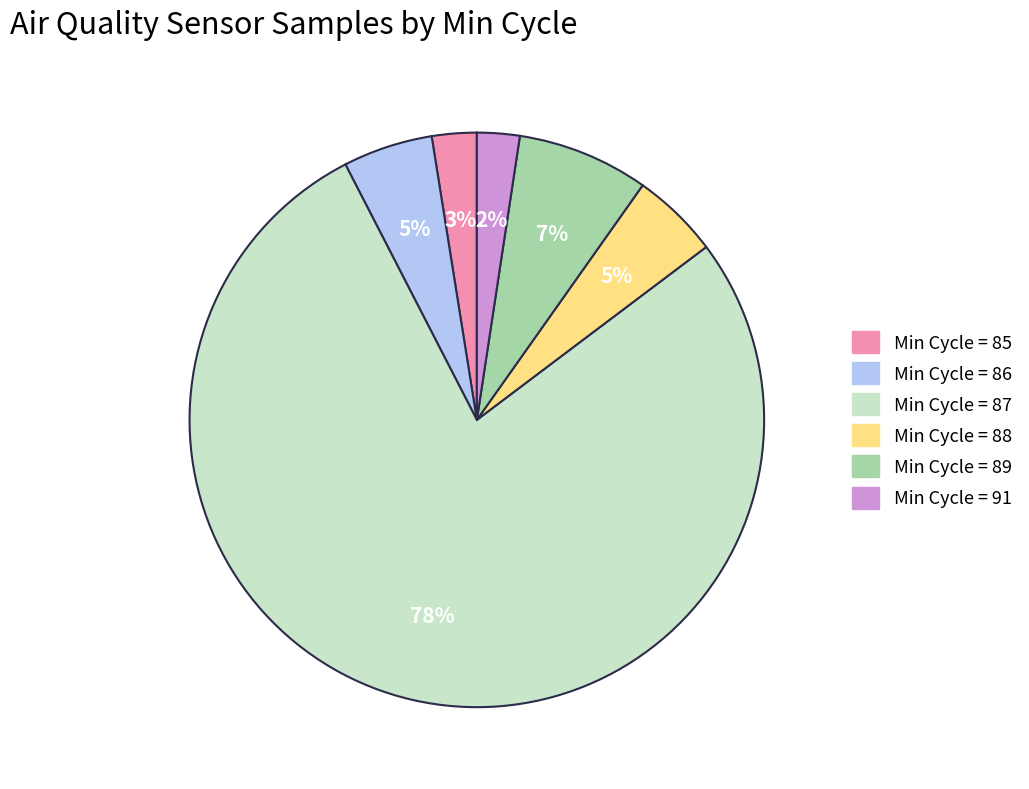

Which category accounts for the majority?

Min Cycle = 87